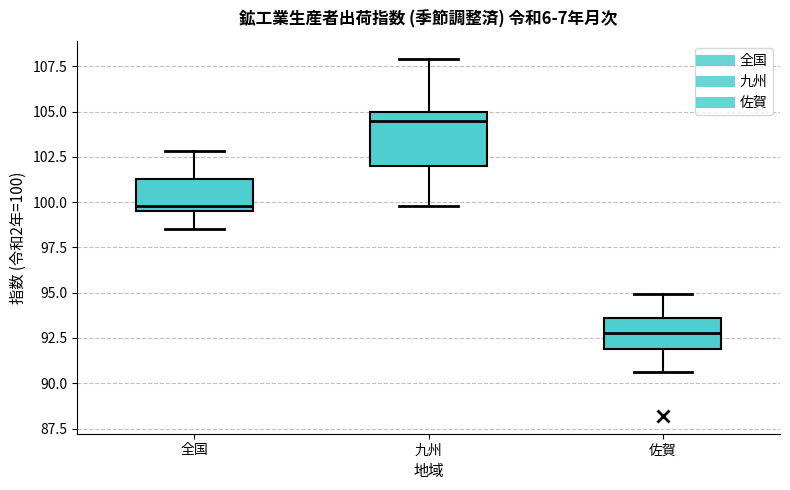

Reading left to right, read every box against the y-axis: the position of its median line, the range the box covers, and the ends of its whiskers. The values are not printed on the chart, so give them approximately, as read against the axis.

全国: median 100.0, box 99.5 to 101.5, whiskers 98.5 to 103.0
九州: median 104.5, box 102.0 to 105.0, whiskers 100.0 to 108.0
佐賀: median 93.0, box 92.0 to 93.5, whiskers 90.5 to 95.0